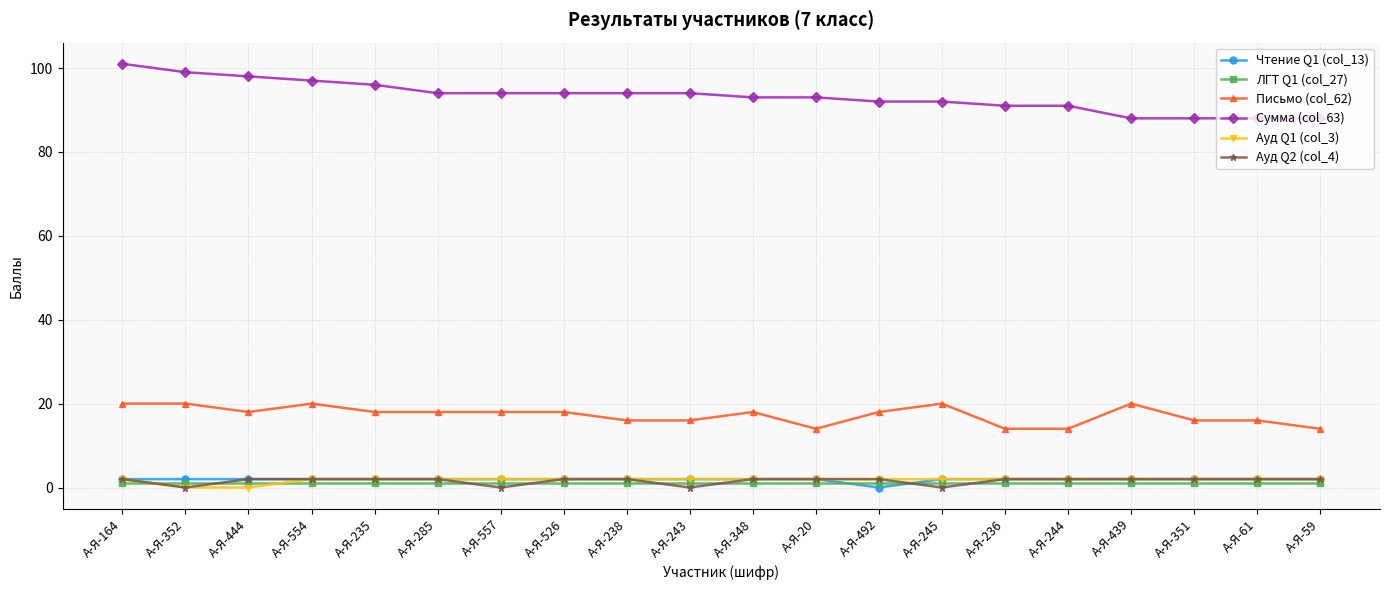

Read the Чтение Q1 (col_13) value at А-Я-244.

2